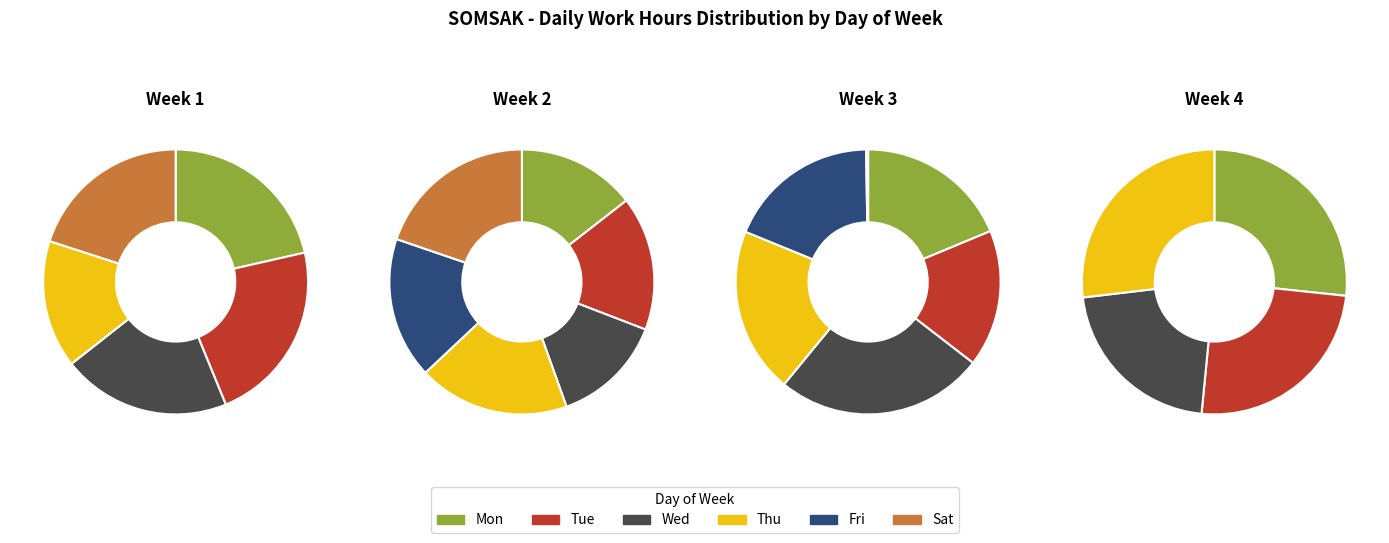

Is it true that 0 is 24% of the pie?

True